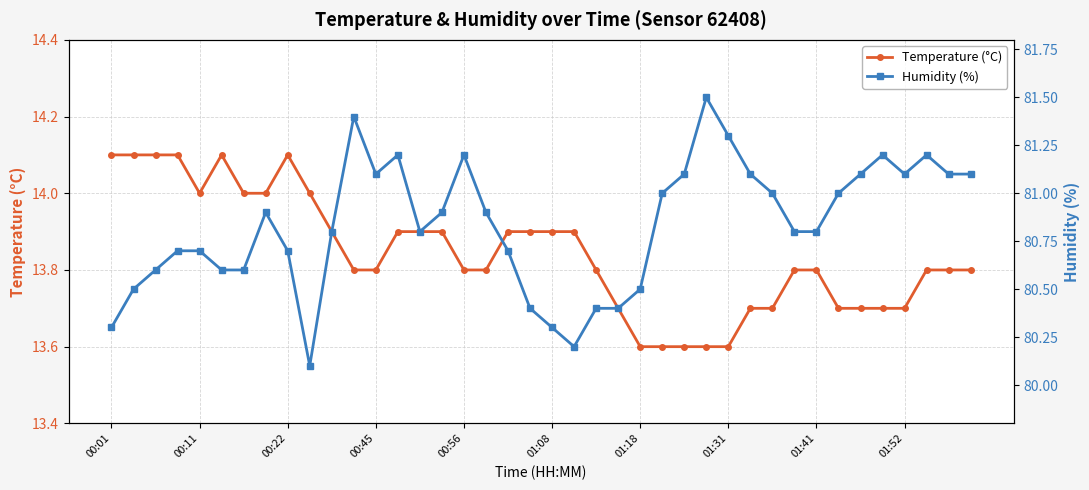

Rank the series at 00:01 from highest to lowest value.

Humidity (%), Temperature (°C)